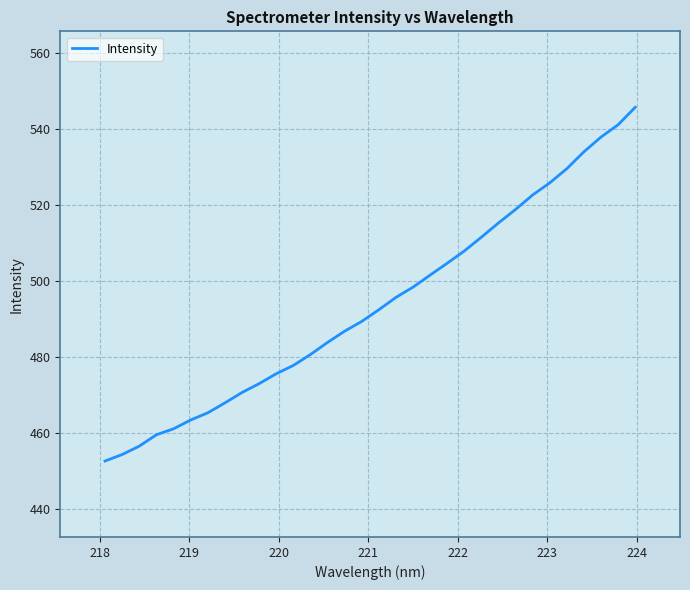

What is the minimum value shown in the chart?

452.6